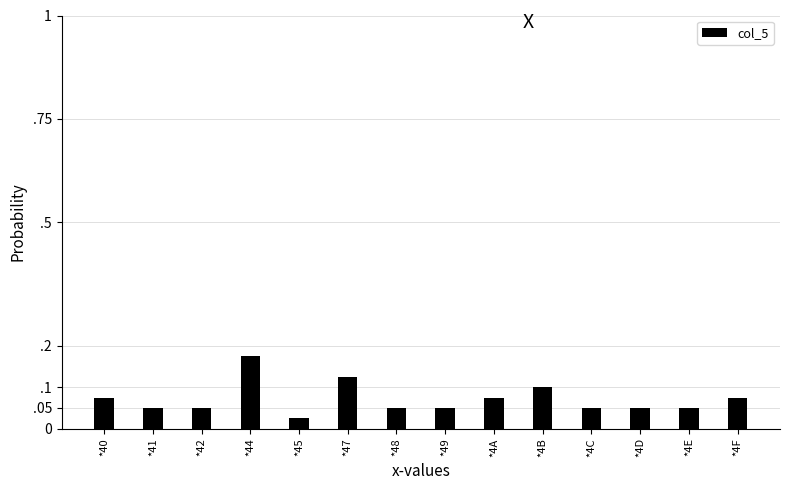

List the labels in order of value, largest first.

*44, *47, *4B, *40, *4A, *4F, *41, *42, *48, *49, *4C, *4D, *4E, *45